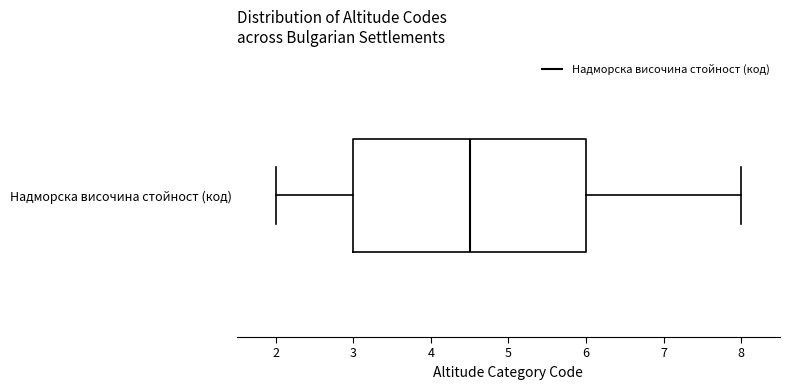

Read this box plot against the x-axis: the position of the median line, the range covered by the box, and the ends of both whiskers. The values are not printed on the chart, so give them approximately, as read against the axis.

median 4.5, box 3.0 to 6.0, whiskers 2.0 to 8.0